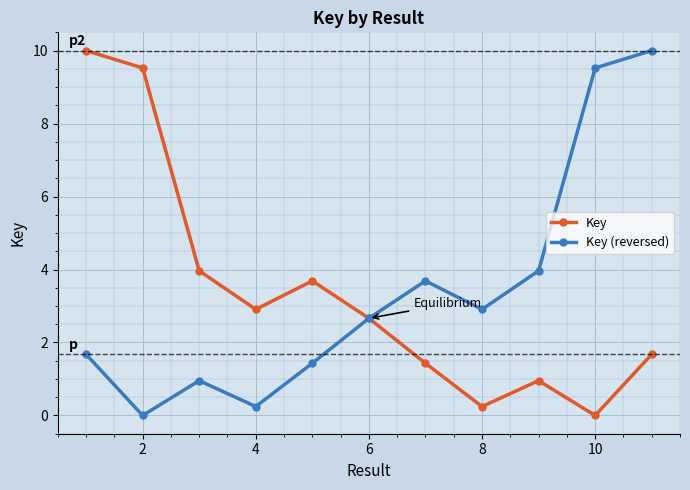

How many data points in Key (reversed) are above 2?

6